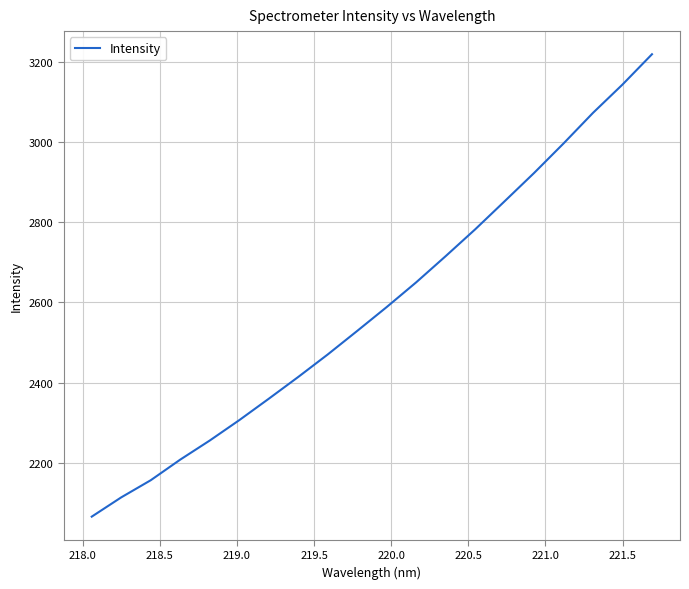

What is the difference between the maximum and minimum values?

1151.5